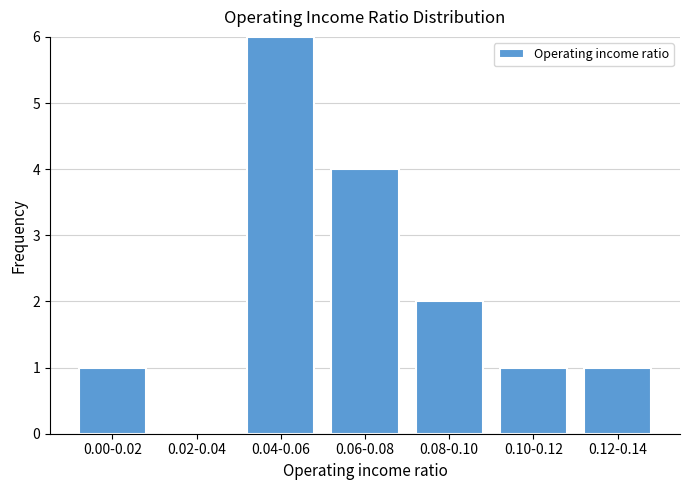

Reading left to right, what are all the values shown in this chart?

0.00-0.02=1	0.02-0.04=0	0.04-0.06=6	0.06-0.08=4	0.08-0.10=2	0.10-0.12=1	0.12-0.14=1